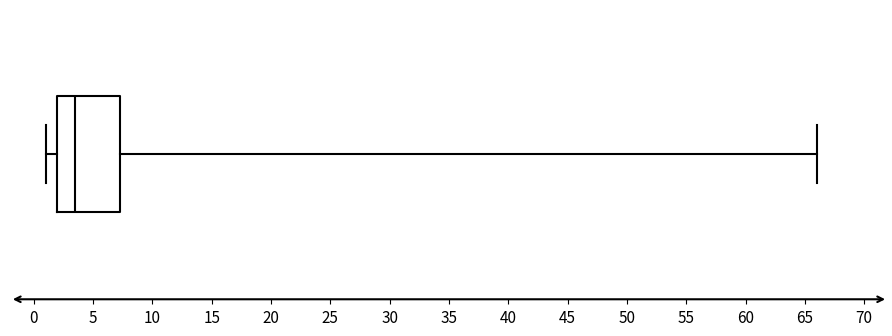

Transcribe this box plot: give where the median line is, the range the box spans, and where the two whiskers end, as read against the x-axis. The values are not printed on the chart, so give them approximately, as read against the axis.

median 3.5, box 2.0 to 7.5, whiskers 1.0 to 66.0